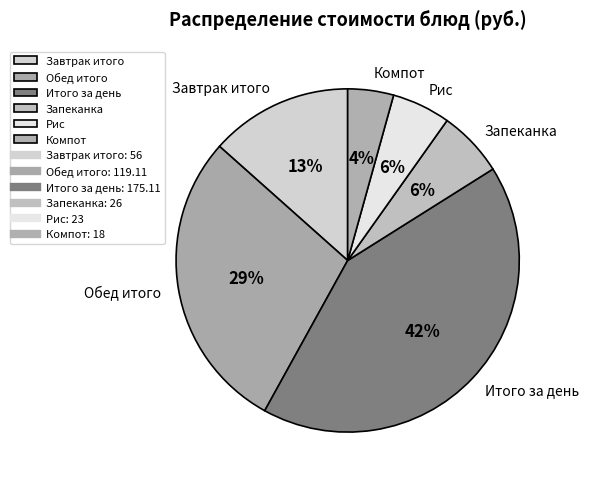

Is there any slice that represents more than half of the pie?

No